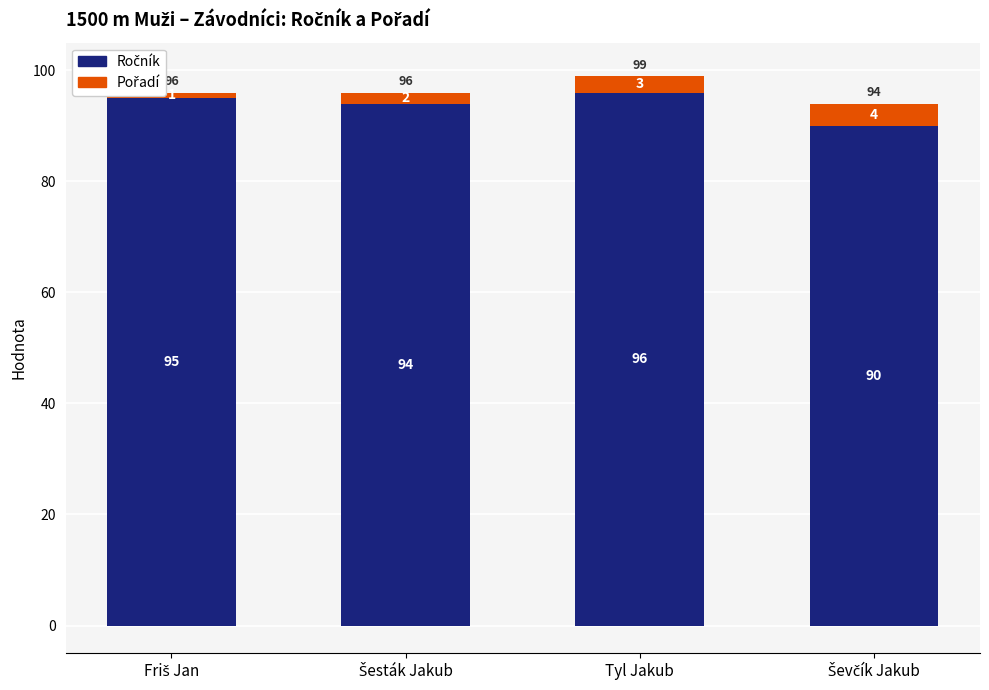

What is the average value of the Pořadí series?

2